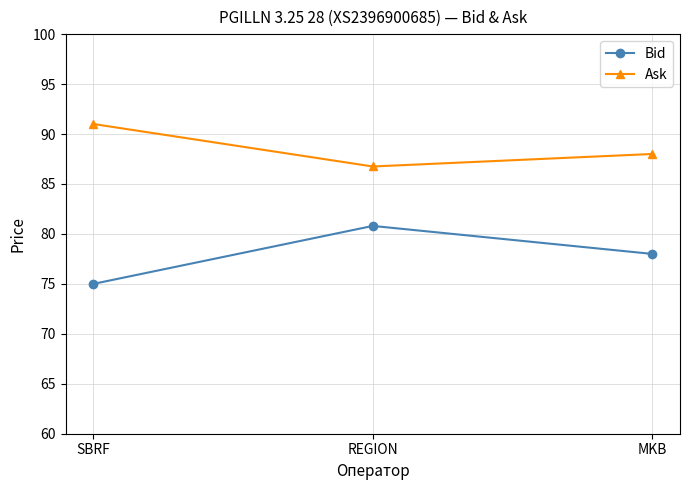

Reading left to right, extract all data points from this chart.

Bid: 75.0	80.8	78.0
Ask: 91.0	86.8	88.0